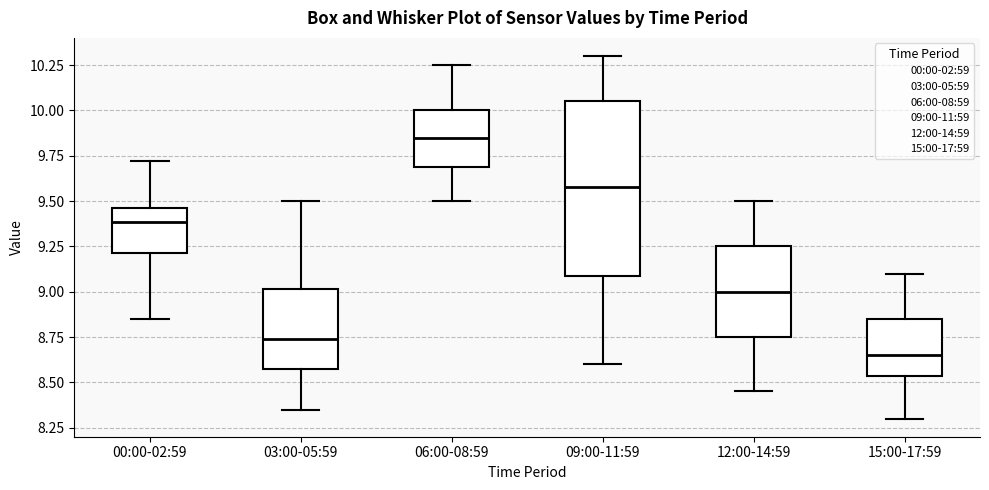

Where does the median line of the box for 06:00-08:59 sit on the y-axis? The values are not printed on the chart, so give them approximately, as read against the axis.

9.85